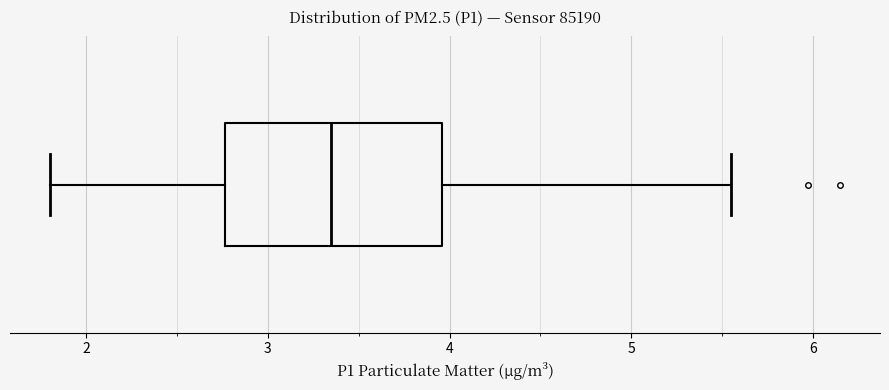

Read this box plot against the x-axis: the position of the median line, the range covered by the box, and the ends of both whiskers. The values are not printed on the chart, so give them approximately, as read against the axis.

median 3.4, box 2.8 to 4.0, whiskers 1.8 to 5.6